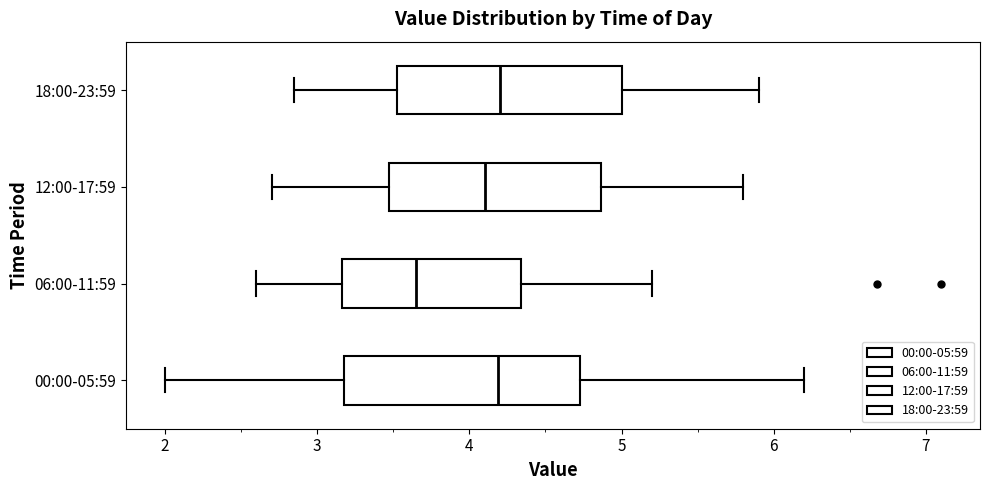

Reading bottom to top, read every box against the x-axis: the position of its median line, the range the box covers, and the ends of its whiskers. The values are not printed on the chart, so give them approximately, as read against the axis.

00:00-05:59: median 4.2, box 3.2 to 4.7, whiskers 2.0 to 6.2
06:00-11:59: median 3.7, box 3.2 to 4.3, whiskers 2.6 to 5.2
12:00-17:59: median 4.1, box 3.5 to 4.9, whiskers 2.7 to 5.8
18:00-23:59: median 4.2, box 3.5 to 5.0, whiskers 2.9 to 5.9